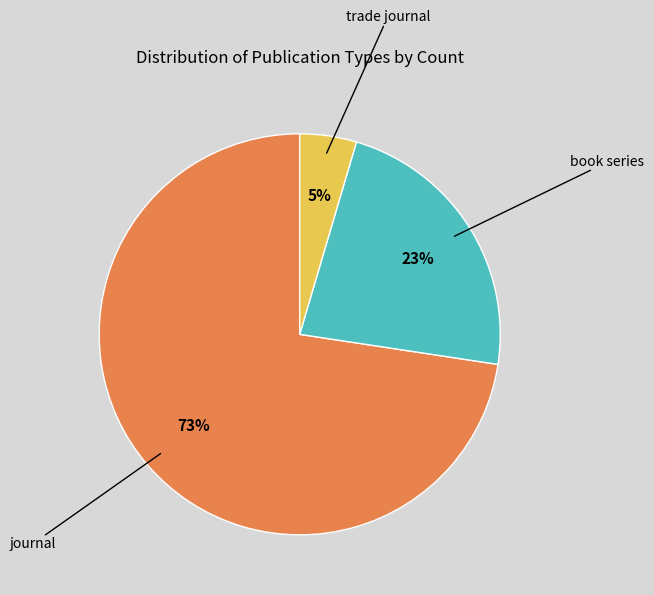

Is there any slice that represents more than half of the pie?

Yes